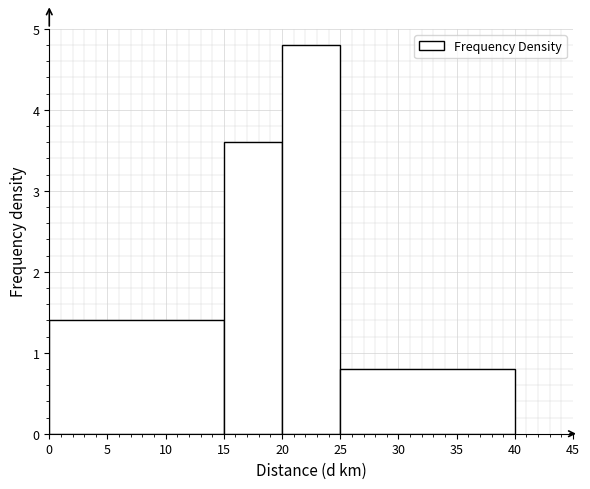

Reading left to right, list every bar in this chart as the range it spans on the x-axis followed by its height. The values are not printed on the chart, so give them approximately, as read against the axis.

0 to 15: 1.4
15 to 20: 3.6
20 to 25: 4.8
25 to 40: 0.8